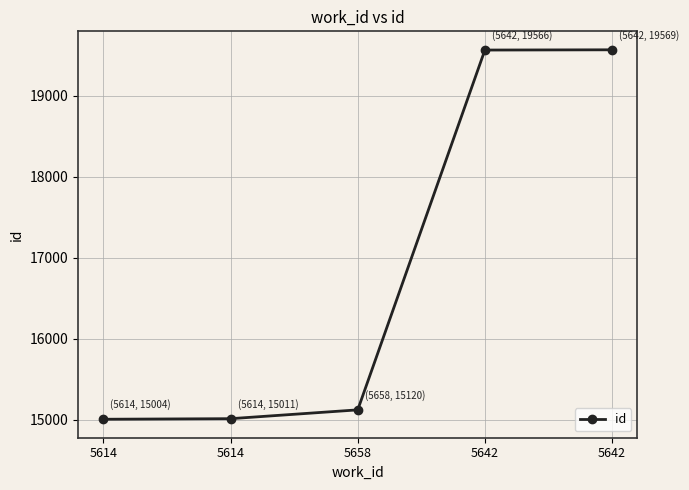

What is the value of the 5th point from the left?

19566